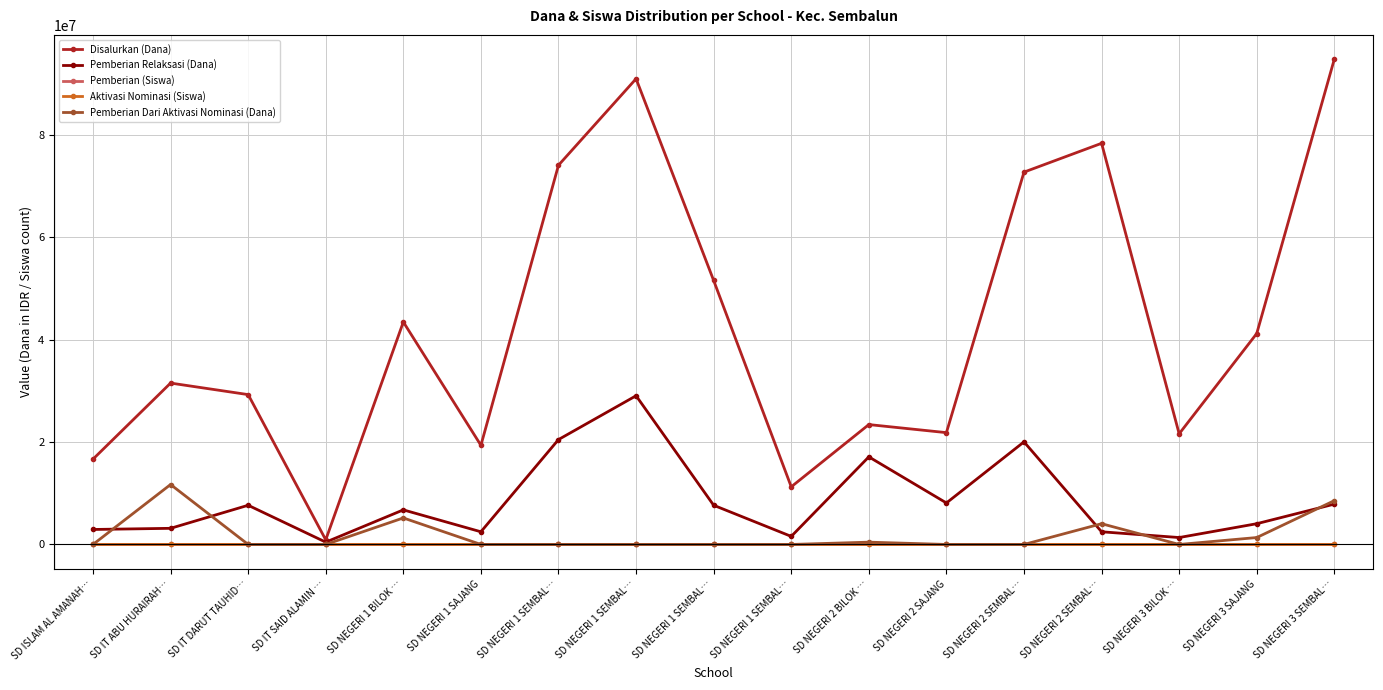

What are all the series names shown in the legend?

Disalurkan (Dana), Pemberian Relaksasi (Dana), Pemberian (Siswa), Aktivasi Nominasi (Siswa), Pemberian Dari Aktivasi Nominasi (Dana)